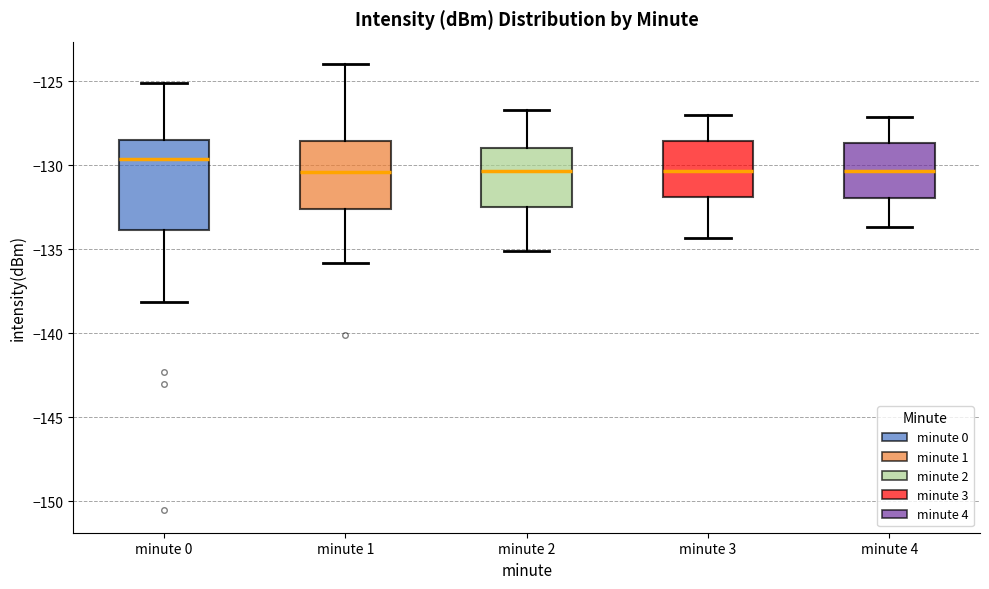

Reading left to right, transcribe this box plot: for each box, give where its median line is, the range the box spans, and where its two whiskers end, as read against the y-axis. The values are not printed on the chart, so give them approximately, as read against the axis.

minute 0: median -129.5, box -134.0 to -128.5, whiskers -138.0 to -125.0
minute 1: median -130.5, box -132.5 to -128.5, whiskers -136.0 to -124.0
minute 2: median -130.5, box -132.5 to -129.0, whiskers -135.0 to -126.5
minute 3: median -130.5, box -132.0 to -128.5, whiskers -134.5 to -127.0
minute 4: median -130.5, box -132.0 to -128.5, whiskers -133.5 to -127.0